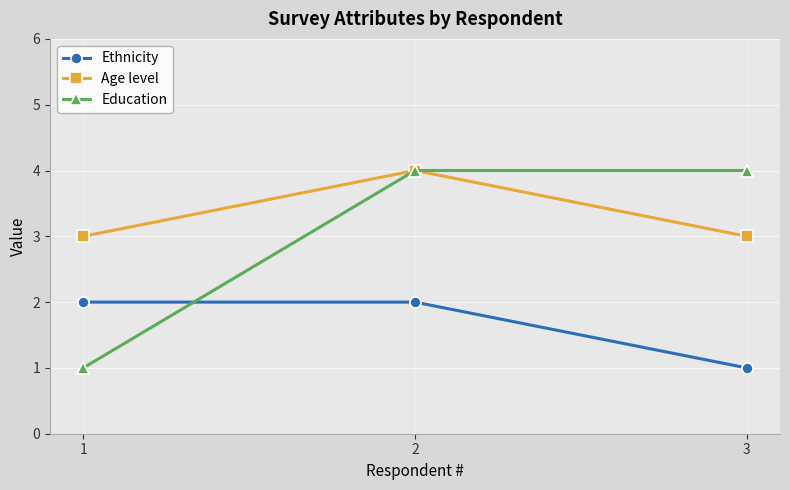

What is the total value across all series at 2?

10